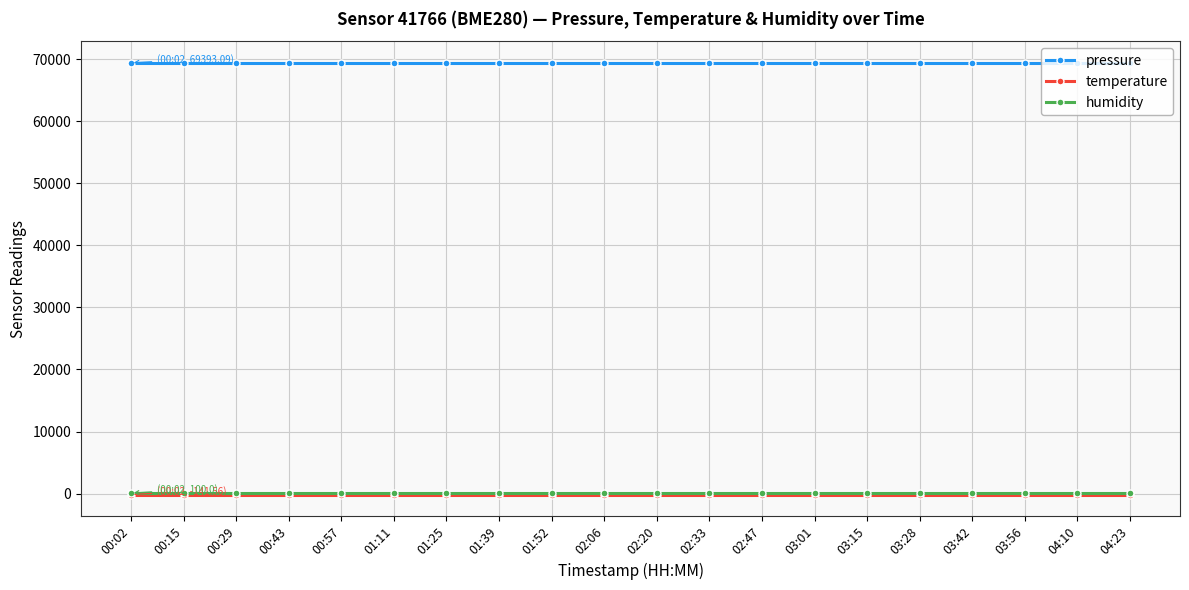

Which series has the largest total across all categories?

pressure